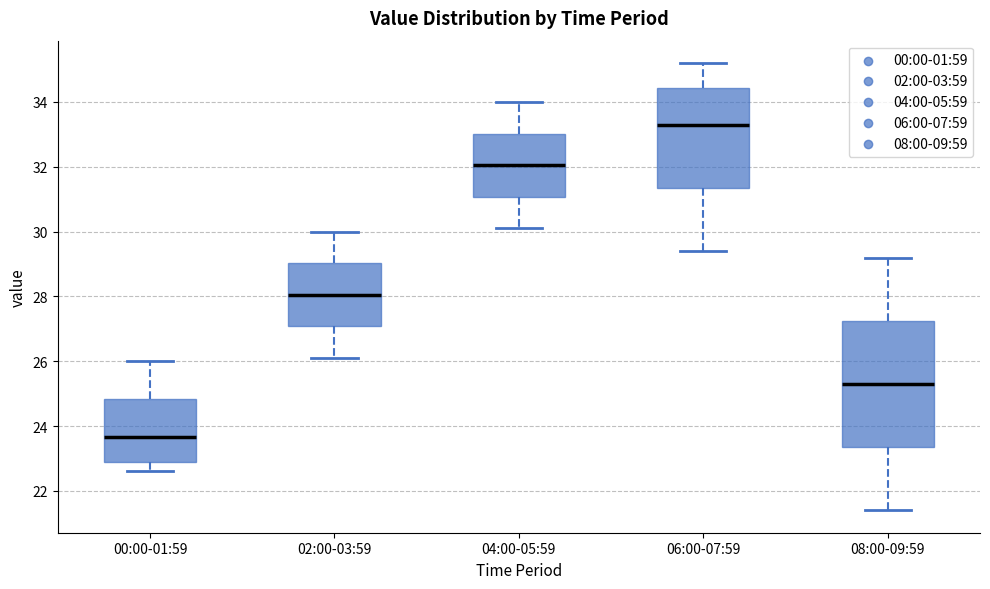

Where does the upper whisker of the box for 08:00-09:59 end on the y-axis? The values are not printed on the chart, so give them approximately, as read against the axis.

29.2